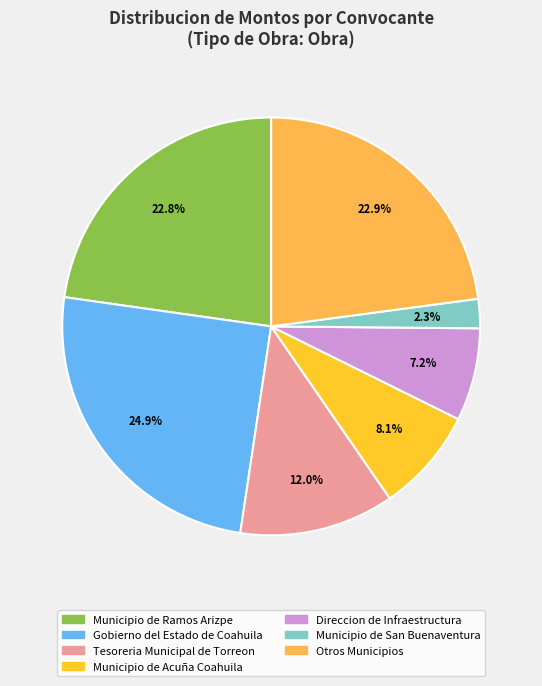

To the nearest percent, what is the average slice percentage?

14%